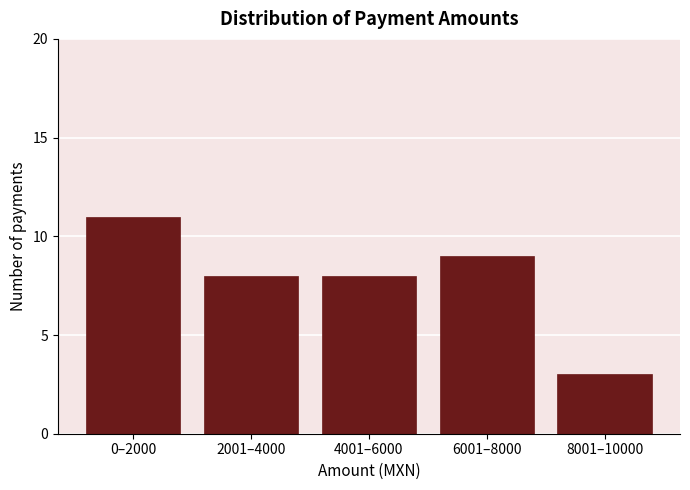

Reading left to right, what are all the values shown in this chart?

0–2000=11	2001–4000=8	4001–6000=8	6001–8000=9	8001–10000=3